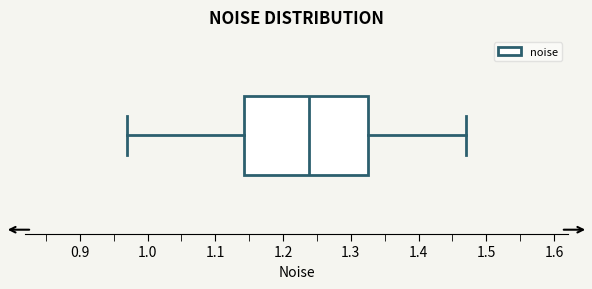

Read this box plot against the x-axis: the position of the median line, the range covered by the box, and the ends of both whiskers. The values are not printed on the chart, so give them approximately, as read against the axis.

median 1.24, box 1.14 to 1.33, whiskers 0.97 to 1.47